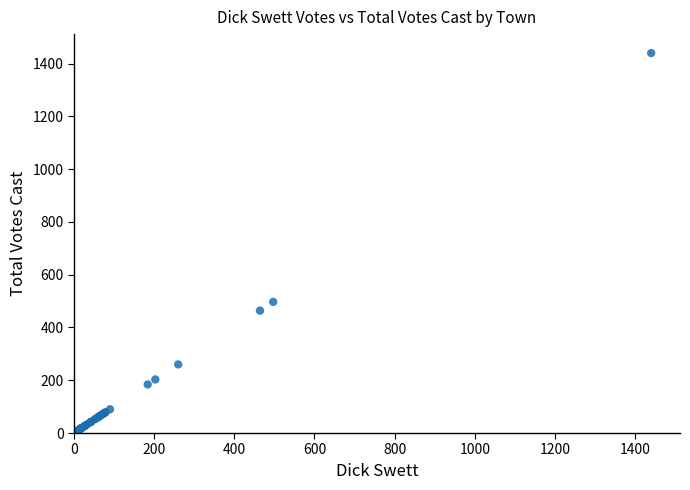

What Y value in the scatter plot is closest to 721?

497